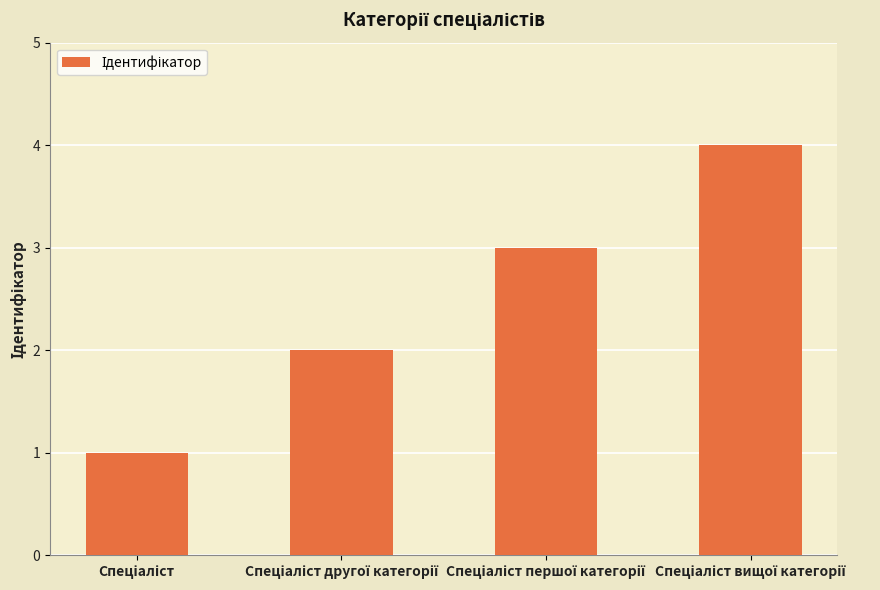

What is the difference between the maximum and minimum values?

3